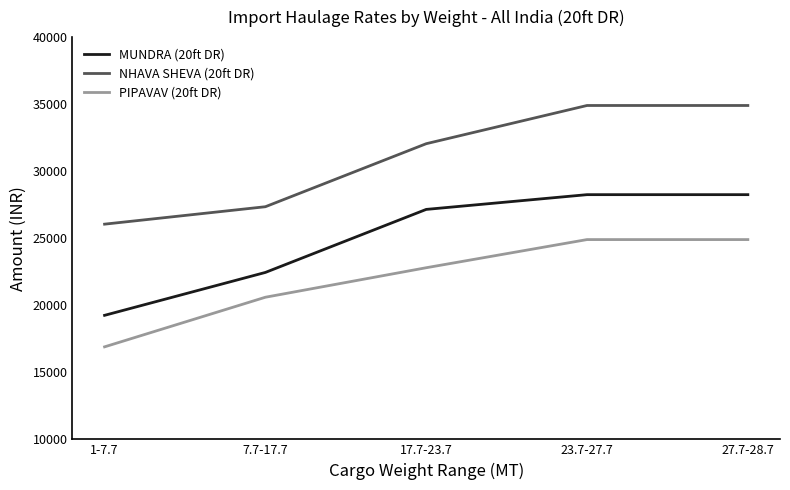

Rank the series by their maximum value, from highest to lowest.

NHAVA SHEVA (20ft DR), MUNDRA (20ft DR), PIPAVAV (20ft DR)